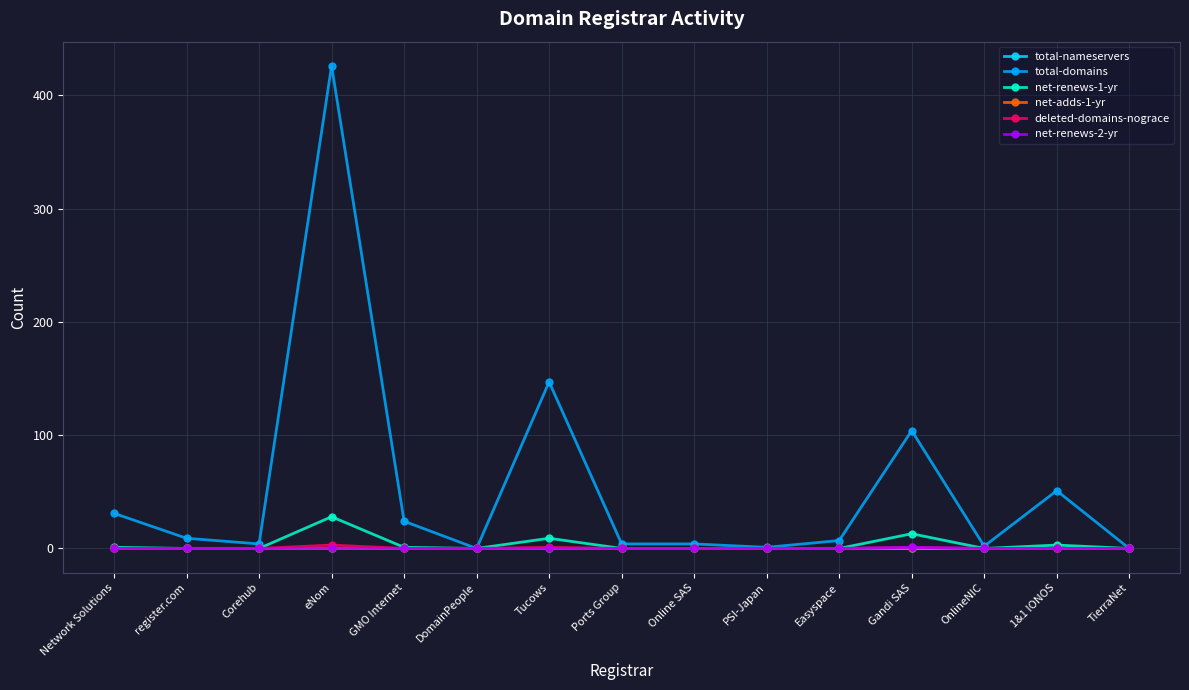

Reading right to left, what are all the values shown in this chart?

total-nameservers: 0	0	0	0	0	0	0	0	0	0	0	0	0	0	0
total-domains: 0	51	2	104	7	1	4	4	147	0	24	426	4	9	31
net-renews-1-yr: 0	3	0	13	0	0	0	0	9	0	1	28	0	0	1
net-adds-1-yr: 0	0	0	0	0	0	0	0	0	0	0	0	0	0	0
deleted-domains-nograce: 0	0	0	1	0	0	0	0	1	0	0	3	0	0	0
net-renews-2-yr: 0	0	0	1	0	0	0	0	0	0	0	0	0	0	0